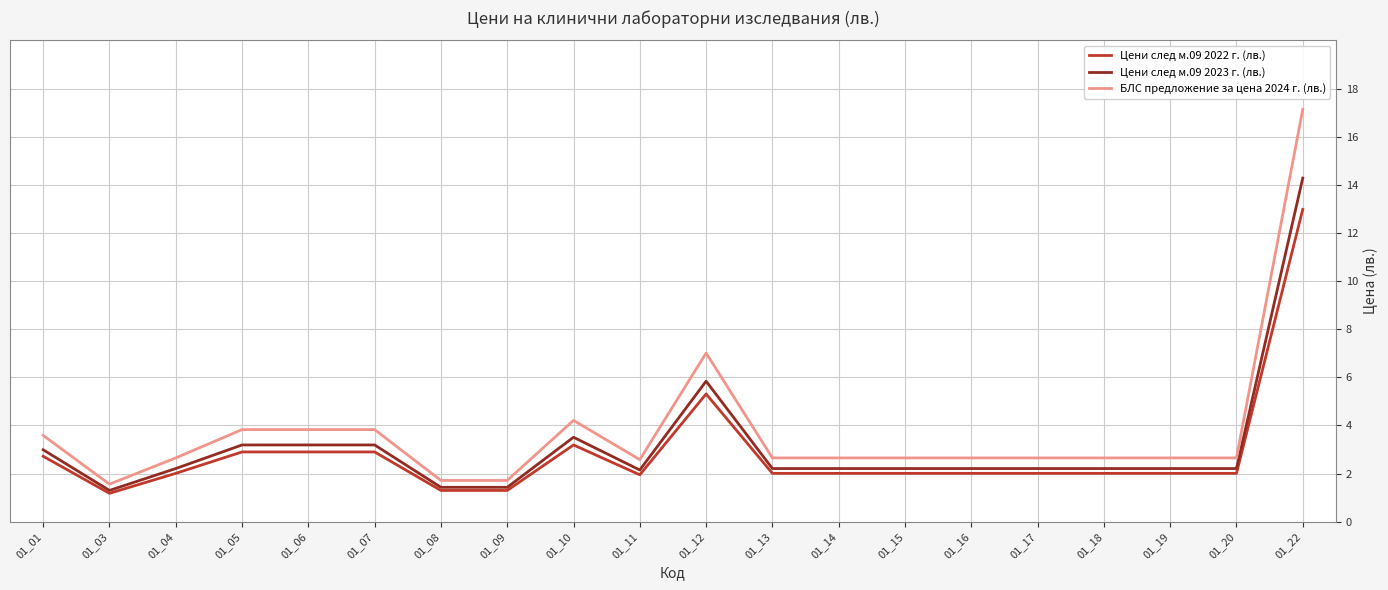

Which label corresponds to the largest value in the chart?

01_22